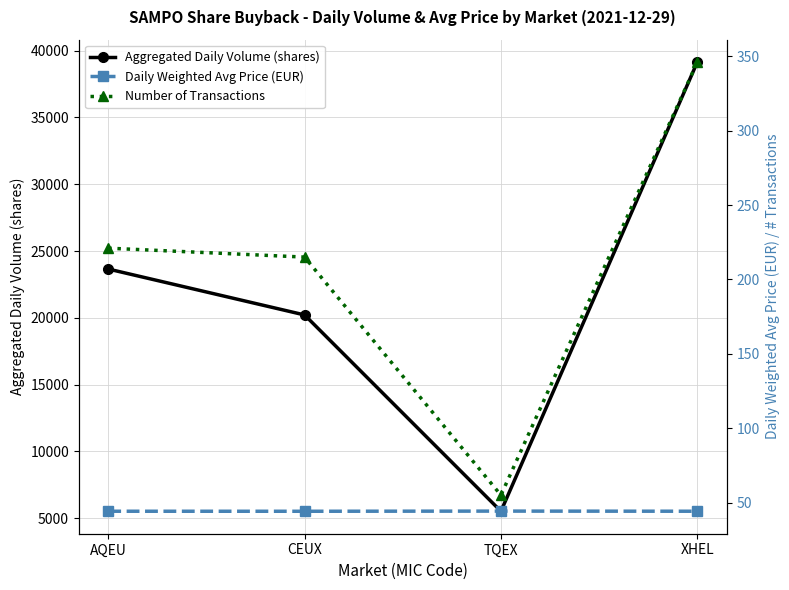

Is it true that Aggregated Daily Volume (shares) equals 8650.7 at CEUX?

False